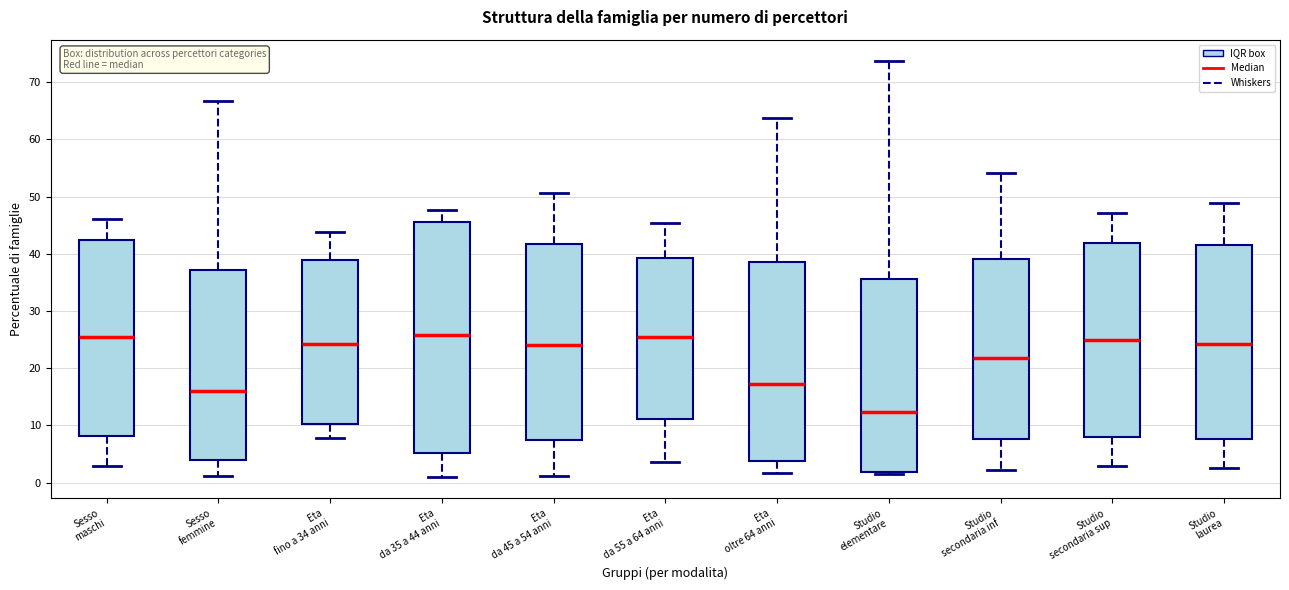

Reading left to right, transcribe this box plot: for each box, give where its median line is, the range the box spans, and where its two whiskers end, as read against the y-axis. The values are not printed on the chart, so give them approximately, as read against the axis.

Sesso maschi: median 26, box 8 to 42, whiskers 3 to 46
Sesso femmine: median 16, box 4 to 37, whiskers 1 to 67
Eta fino a 34 anni: median 24, box 10 to 39, whiskers 8 to 44
Eta da 35 a 44 anni: median 26, box 5 to 46, whiskers 1 to 48
Eta da 45 a 54 anni: median 24, box 7 to 42, whiskers 1 to 51
Eta da 55 a 64 anni: median 26, box 11 to 39, whiskers 4 to 45
Eta oltre 64 anni: median 17, box 4 to 39, whiskers 2 to 64
Studio elementare: median 12, box 2 to 36, whiskers 2 to 74
Studio secondaria inf: median 22, box 8 to 39, whiskers 2 to 54
Studio secondaria sup: median 25, box 8 to 42, whiskers 3 to 47
Studio laurea: median 24, box 8 to 42, whiskers 3 to 49